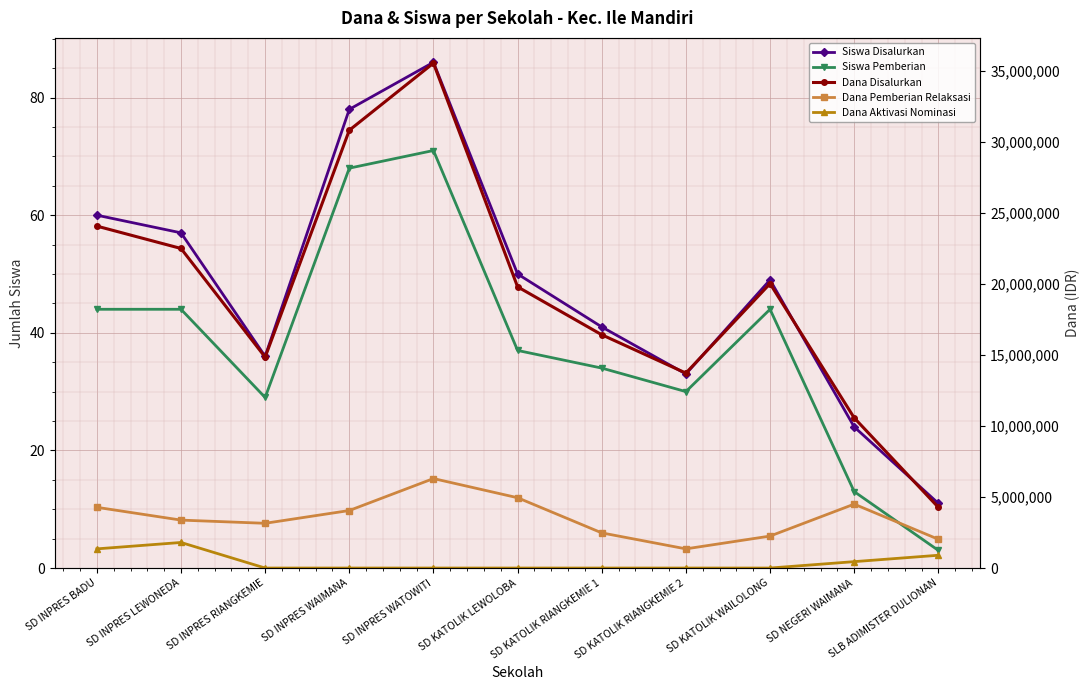

Reading left to right, what are all the values shown in this chart?

Siswa Disalurkan: 60	57	36	78	86	50	41	33	49	24	11
Siswa Pemberian: 44	44	29	68	71	37	34	30	44	13	3
Dana Disalurkan: 24075000	22500000	14850000	30825000	35550000	19800000	16425000	13725000	20025000	10575000	4275000
Dana Pemberian Relaksasi: 4275000	3375000	3150000	4050000	6300000	4950000	2475000	1350000	2250000	4500000	2025000
Dana Aktivasi Nominasi: 1350000	1800000	0	0	0	0	0	0	0	450000	900000